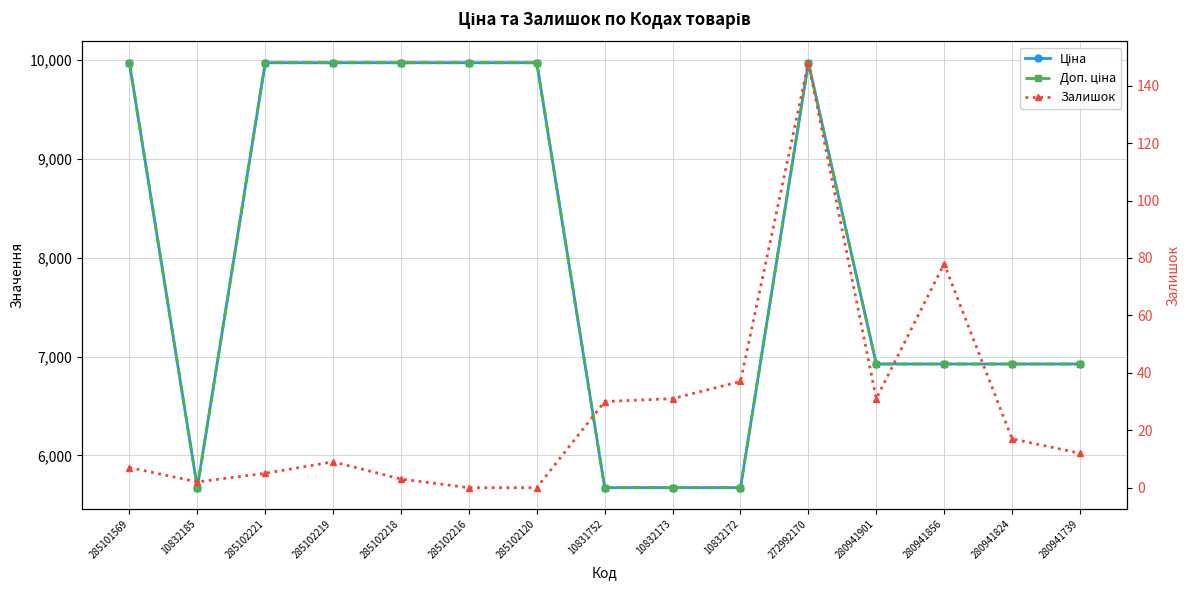

At which category does Залишок reach its first local peak?

285102219